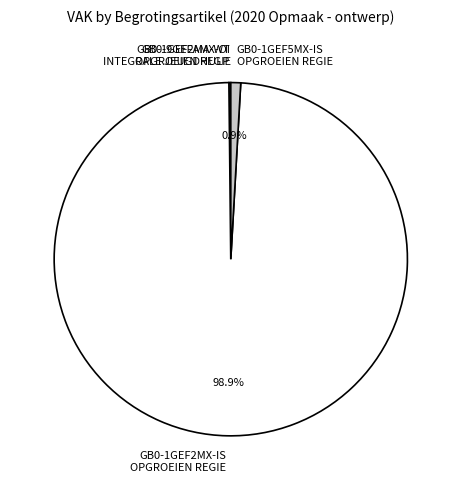

To the nearest percent, what percentage of the pie is GB0-1GEF5MX-IS?

1%